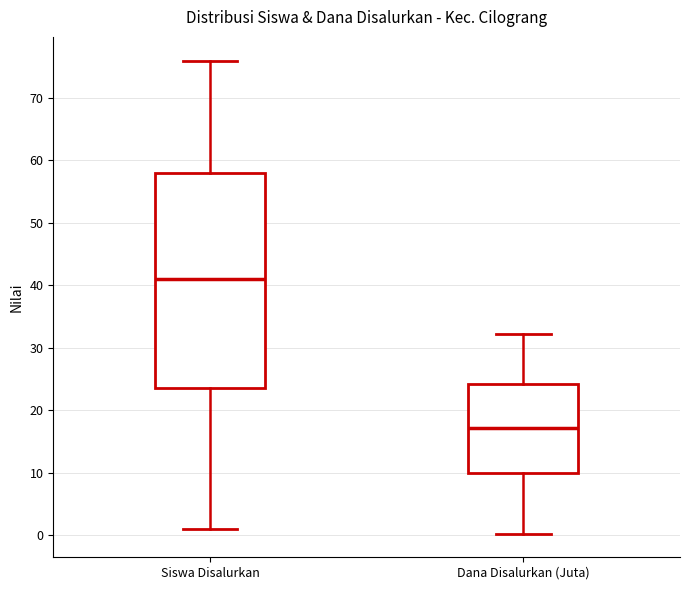

Comparing the boxes themselves (not the whiskers), which one is the tallest?

Siswa Disalurkan